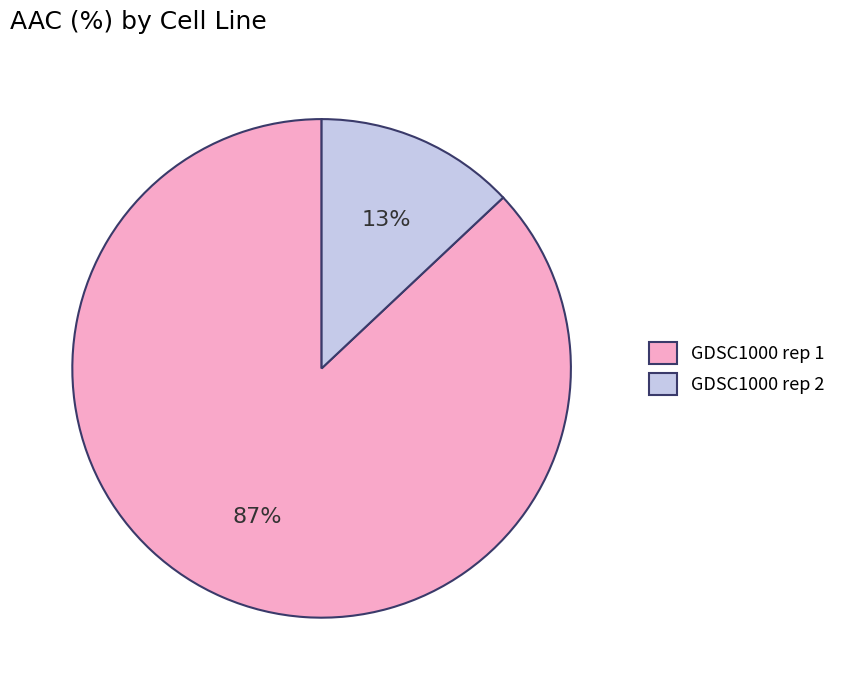

Approximately how many times larger is the value at GDSC1000 rep 1 compared to GDSC1000 rep 2?

6.7